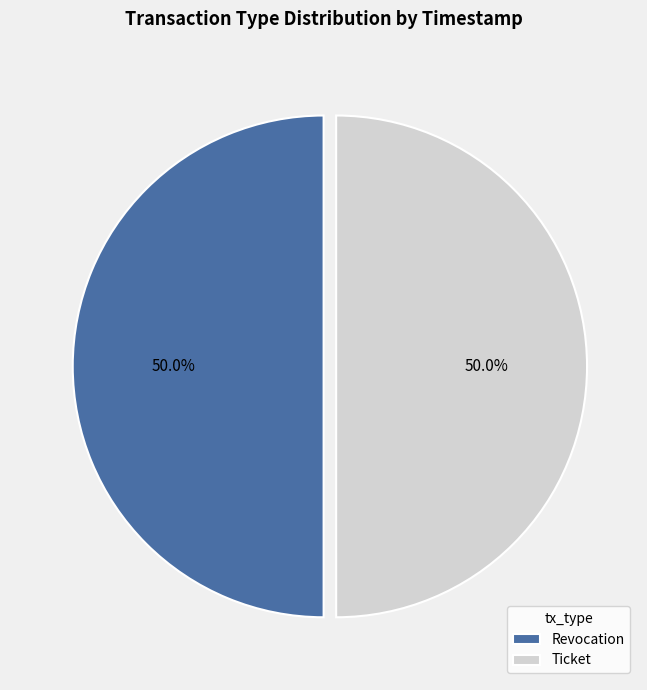

How many segments does this pie chart have?

2